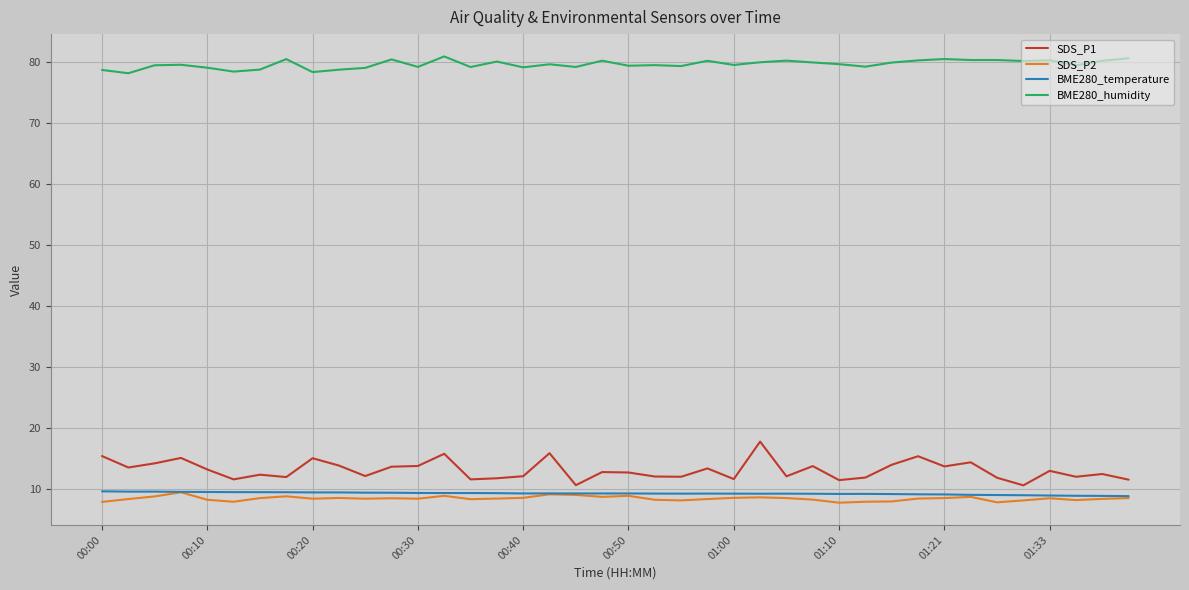

Which series has the widest spread of values?

SDS_P1